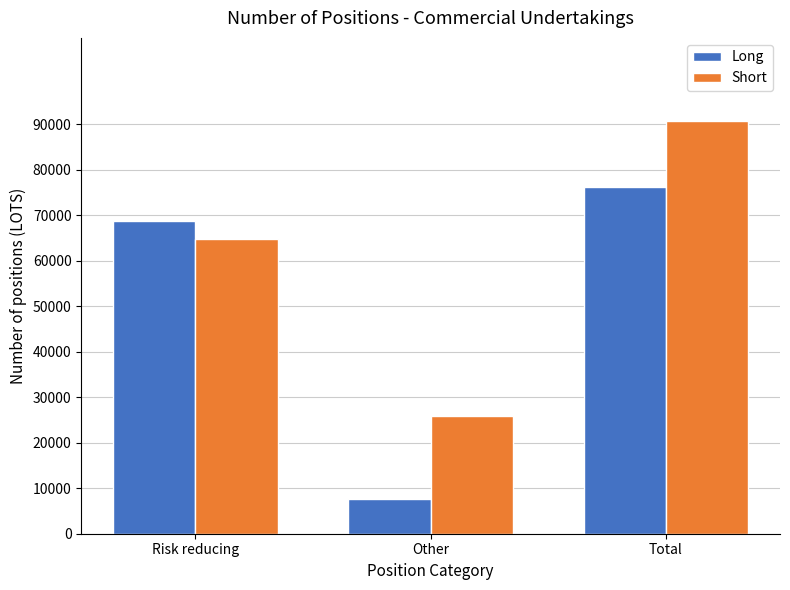

Reading left to right, what are all the values shown in this chart?

Long: 68680	7560	76240
Short: 64860	25920	90780